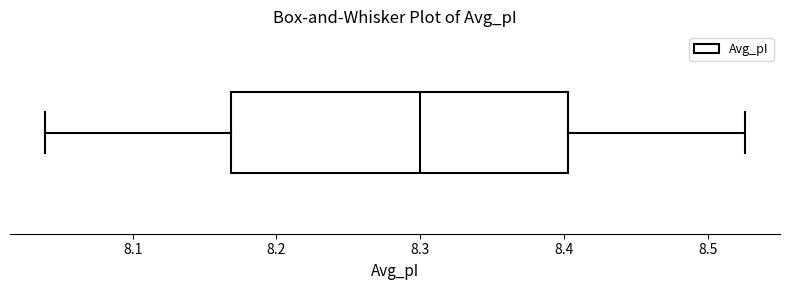

Transcribe this box plot: give where the median line is, the range the box spans, and where the two whiskers end, as read against the x-axis. The values are not printed on the chart, so give them approximately, as read against the axis.

median 8.30, box 8.17 to 8.40, whiskers 8.04 to 8.53